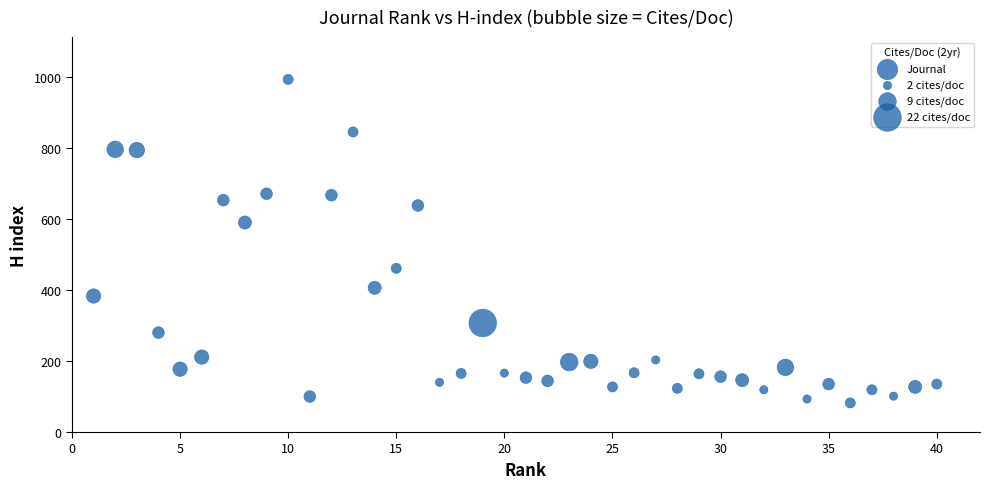

What Y value in the scatter plot is closest to 537?

590